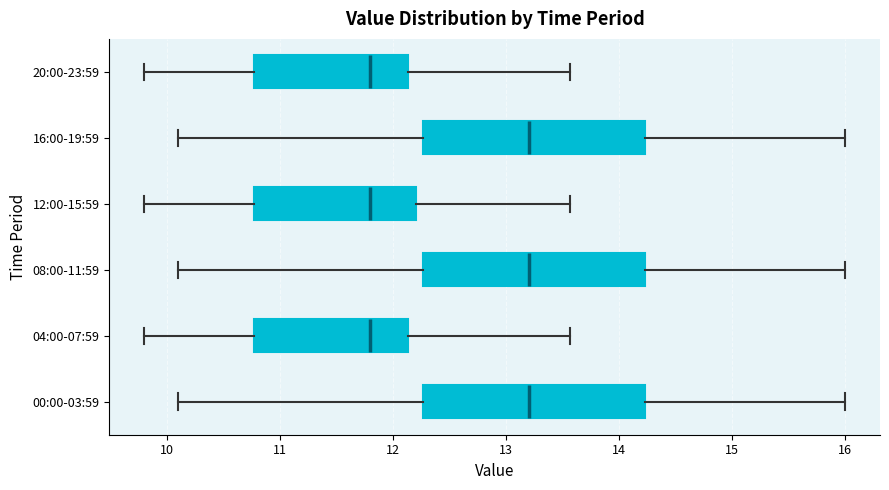

Reading bottom to top, transcribe this box plot: for each box, give where its median line is, the range the box spans, and where its two whiskers end, as read against the x-axis. The values are not printed on the chart, so give them approximately, as read against the axis.

00:00-03:59: median 13.2, box 12.3 to 14.2, whiskers 10.1 to 16.0
04:00-07:59: median 11.8, box 10.8 to 12.1, whiskers 9.8 to 13.6
08:00-11:59: median 13.2, box 12.3 to 14.2, whiskers 10.1 to 16.0
12:00-15:59: median 11.8, box 10.8 to 12.2, whiskers 9.8 to 13.6
16:00-19:59: median 13.2, box 12.3 to 14.2, whiskers 10.1 to 16.0
20:00-23:59: median 11.8, box 10.8 to 12.1, whiskers 9.8 to 13.6